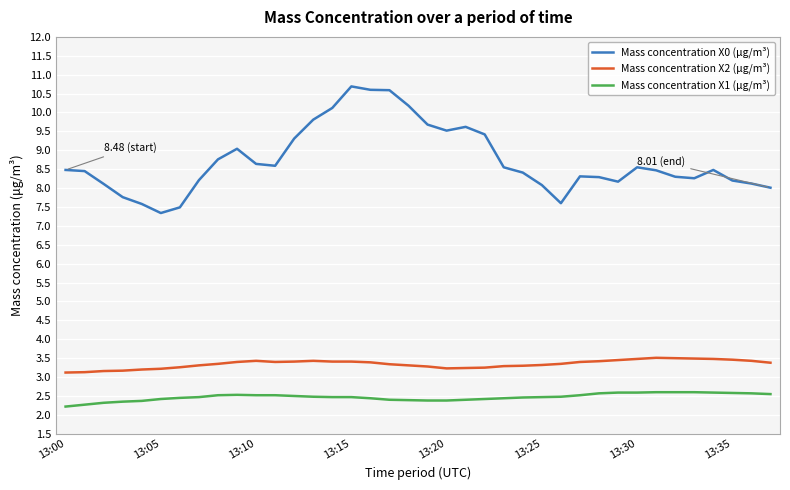

Which series has the largest range (max minus min)?

Mass concentration X0 (μg/m³)